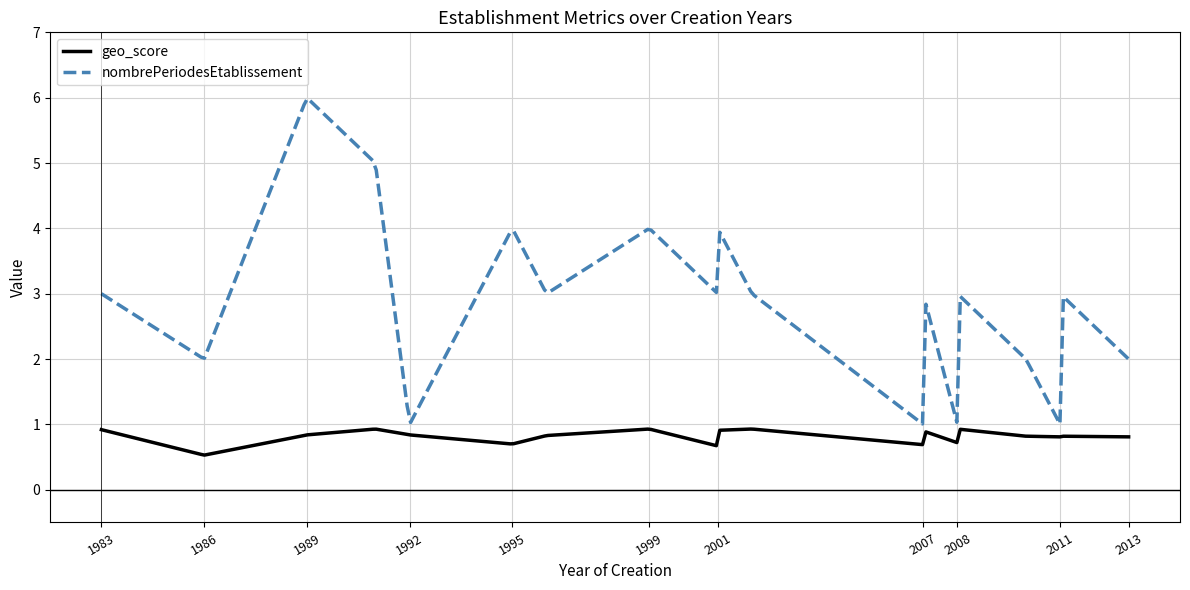

Does the chart have visible grid lines?

Yes